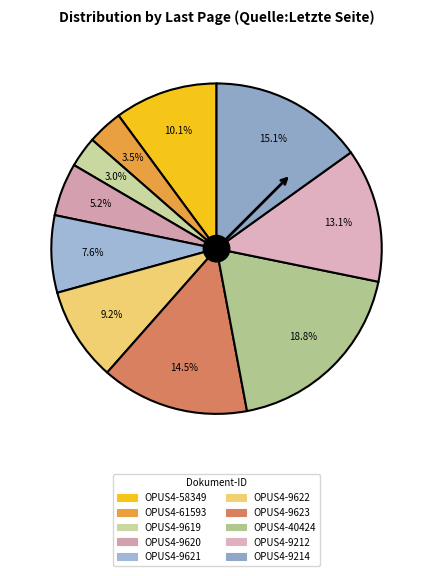

To the nearest percent, what is the difference between the largest and smallest slice percentages?

16%